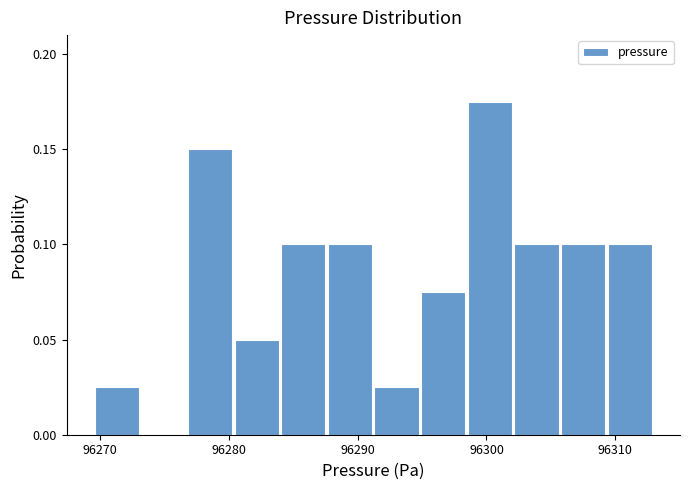

Read against the x-axis, roughly where is the centre of the tallest bar?

96300